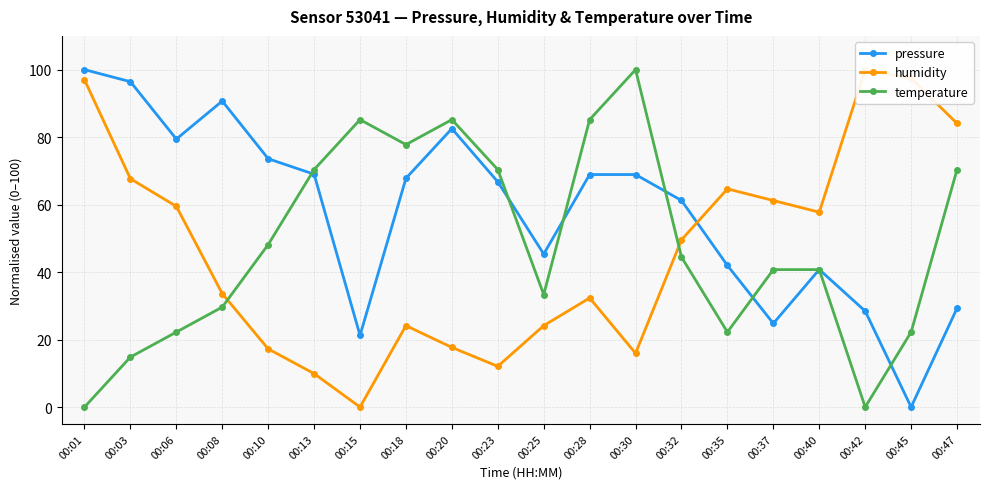

At which label does temperature reach its peak?

00:30